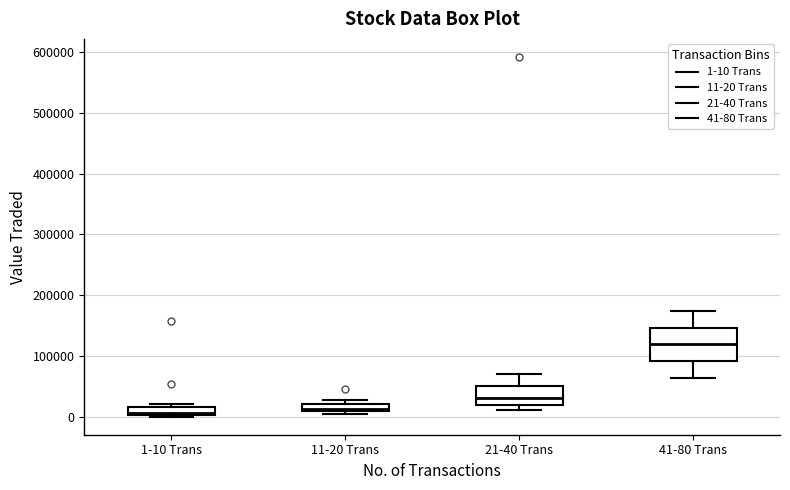

Which box's median line is the highest?

41-80 Trans